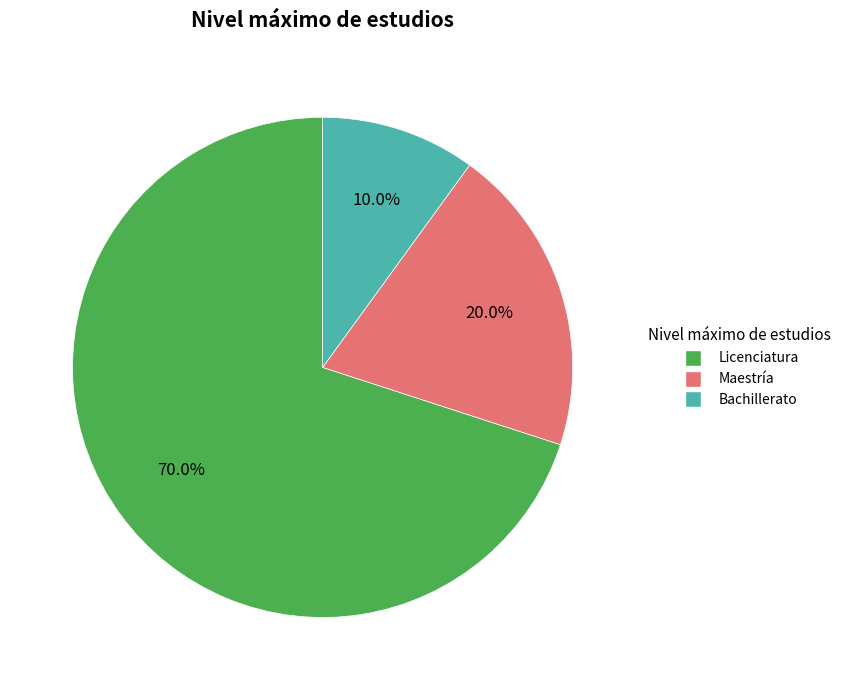

Between Bachillerato and Maestría, which is larger?

Maestría